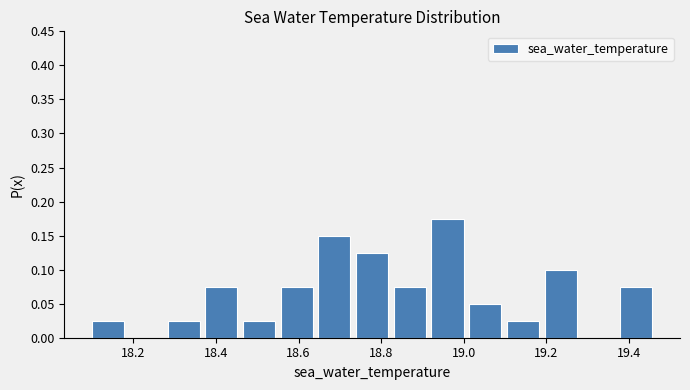

Reading left to right, list every bar in this chart as the range it spans on the x-axis followed by its height. Neither the bar edges nor the heights are printed on the chart, so give them approximately, as read against the axes.

18.10 to 18.20: 0.025
18.20 to 18.28: 0
18.28 to 18.38: 0.025
18.38 to 18.46: 0.075
18.46 to 18.56: 0.025
18.56 to 18.64: 0.075
18.64 to 18.74: 0.150
18.74 to 18.84: 0.125
18.84 to 18.92: 0.075
18.92 to 19.02: 0.175
19.02 to 19.10: 0.050
19.10 to 19.20: 0.025
19.20 to 19.28: 0.100
19.28 to 19.38: 0
19.38 to 19.48: 0.075